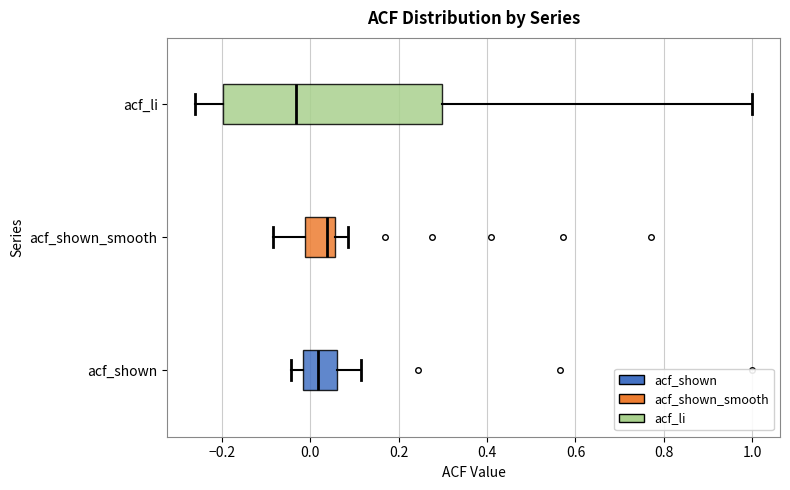

Which box is the widest, from its left edge to its right edge?

acf_li